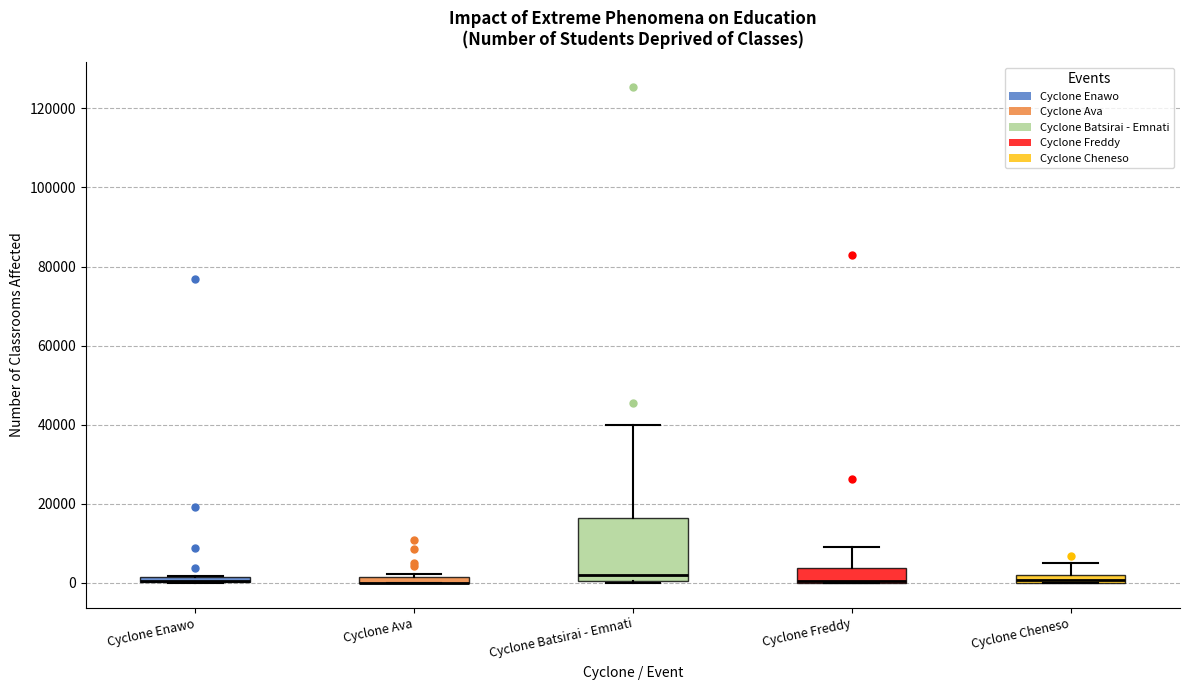

Which box is the tallest, from its lower edge to its upper edge?

Cyclone Batsirai - Emnati